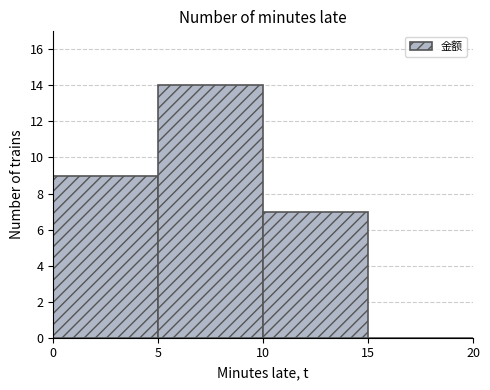

Over which range of the x-axis is the bar tallest?

5 to 10